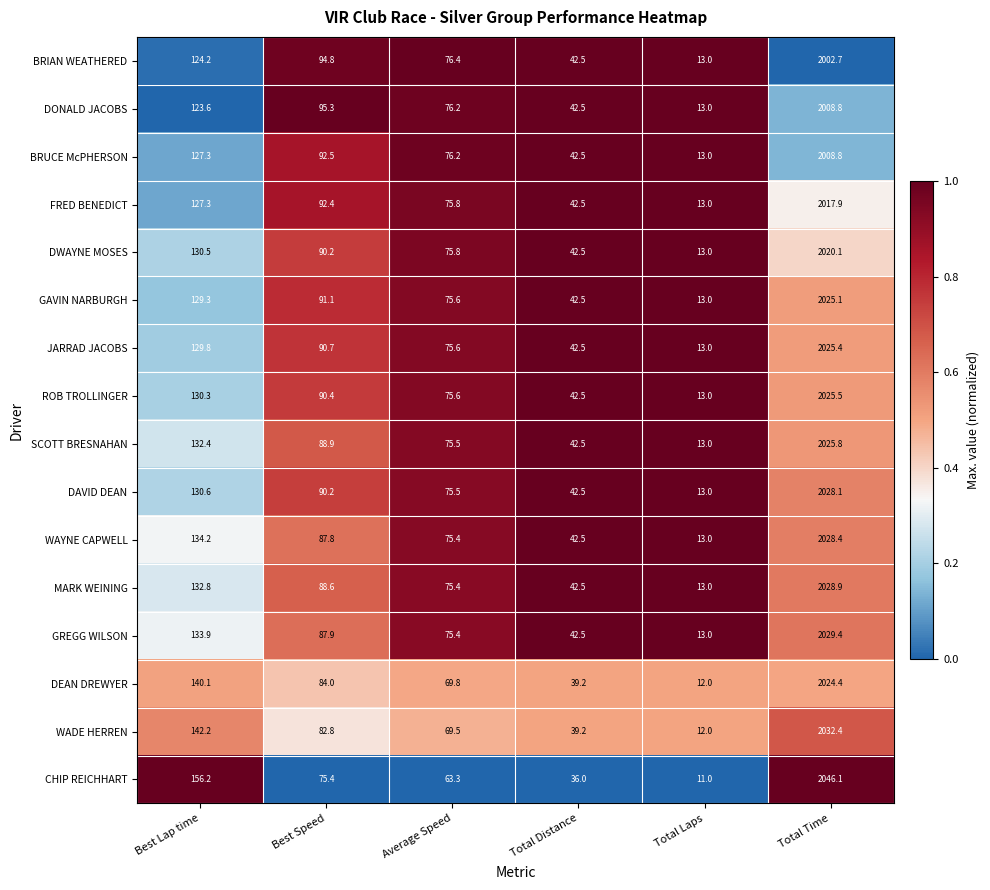

Rank the categories by ROB TROLLINGER value from lowest to highest.

Total Laps, Total Distance, Average Speed, Best Speed, Best Lap time, Total Time